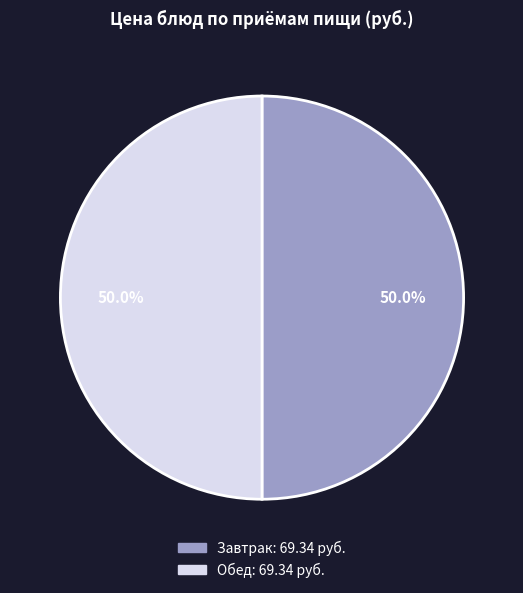

How many segments does this pie chart have?

2